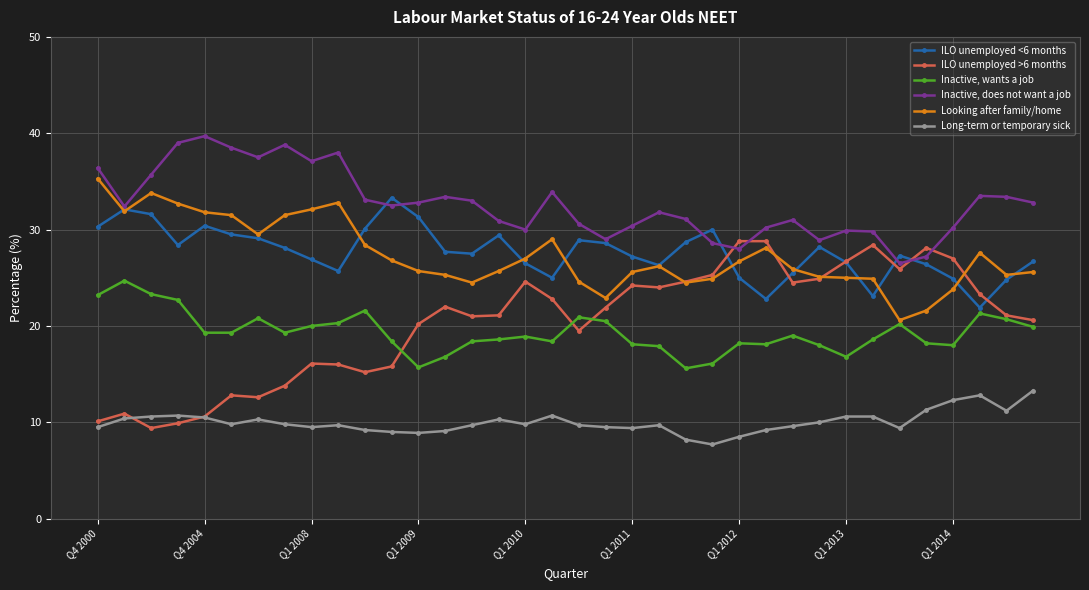

True or false: ILO unemployed <6 months has more than 1 interior local peaks.

True